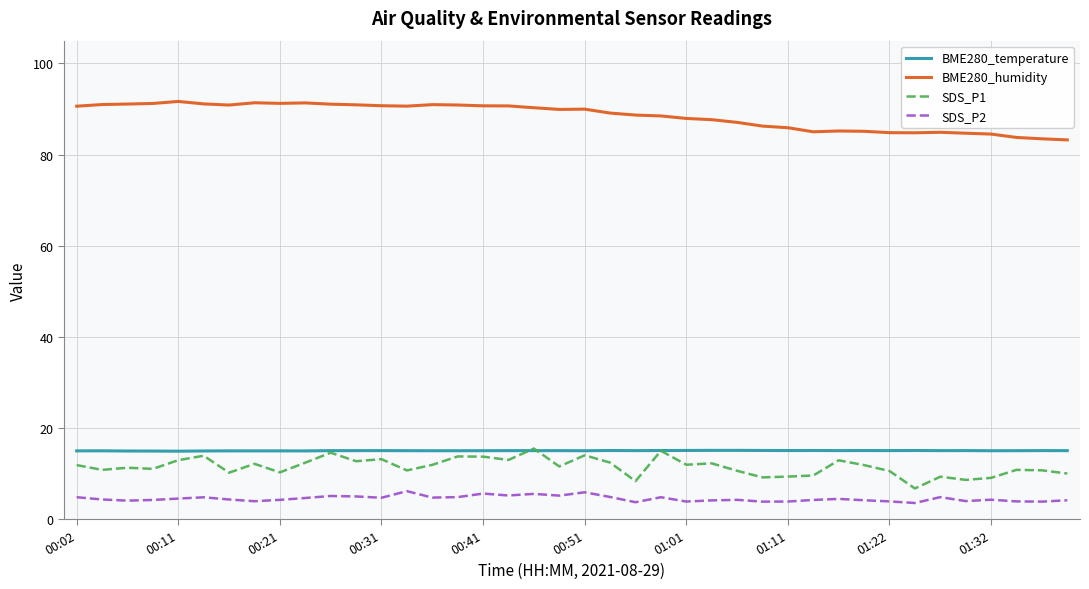

True or false: BME280_humidity and SDS_P1 cross at least once.

False